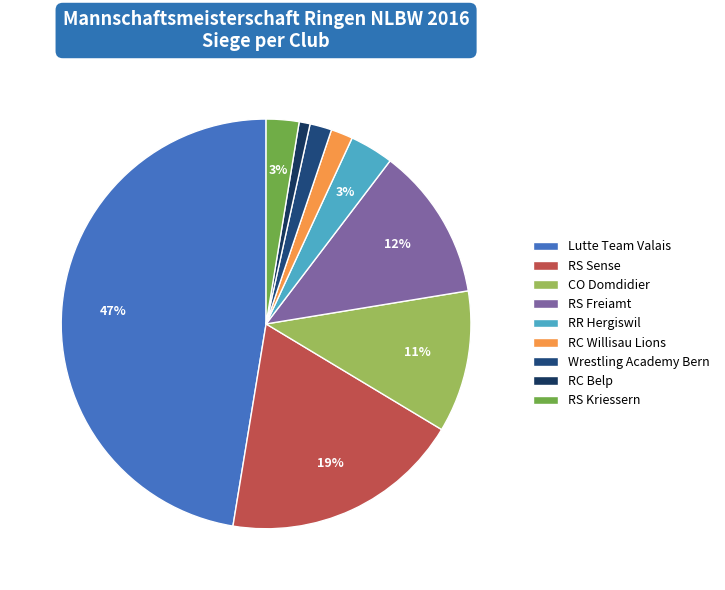

Does CO Domdidier account for over 50% of the chart?

No